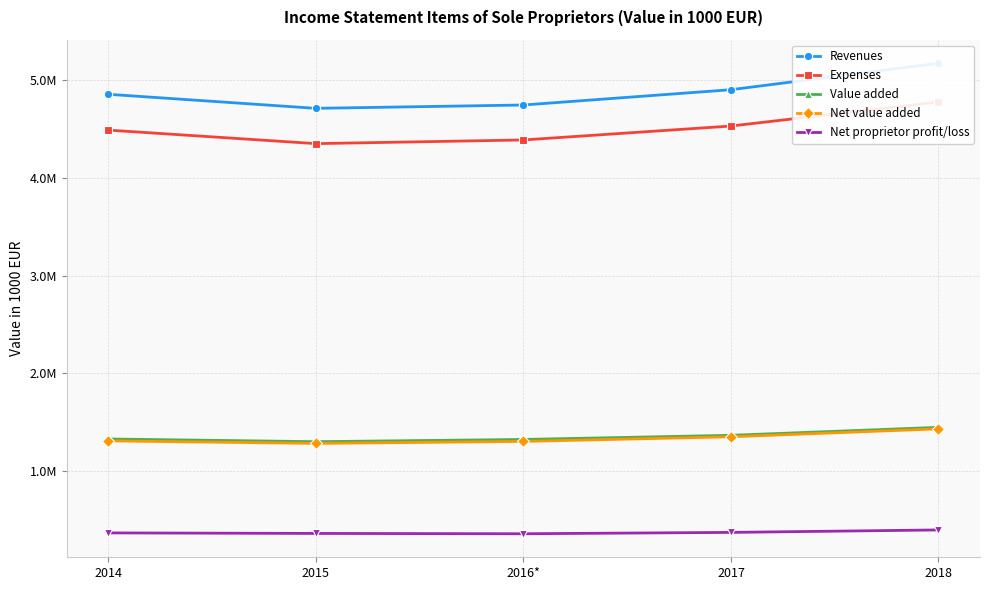

What is the label of the 5th point from the left?

2018